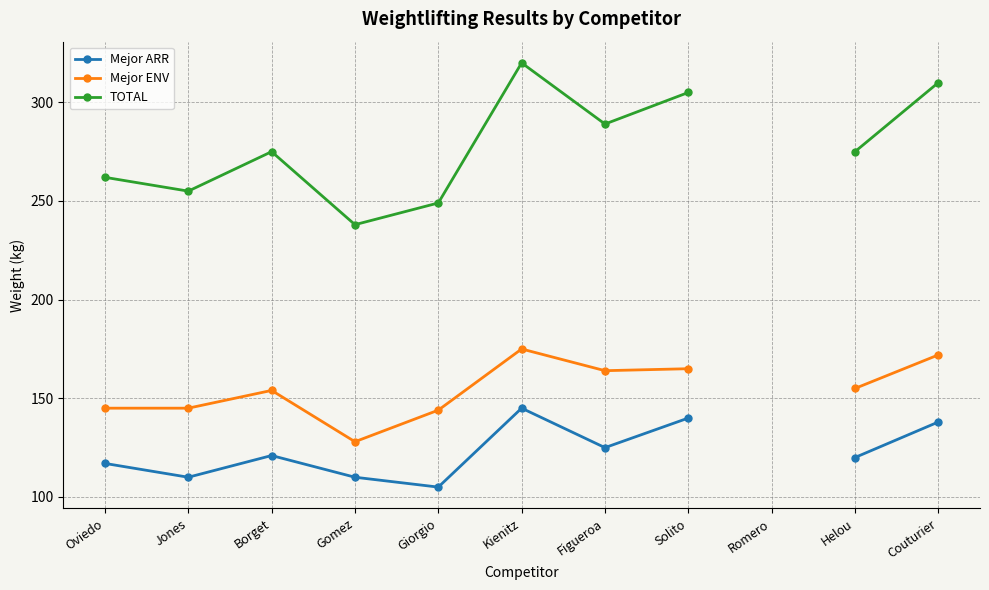

Is the value of TOTAL at Jones greater than the value of Mejor ARR at Jones?

Yes